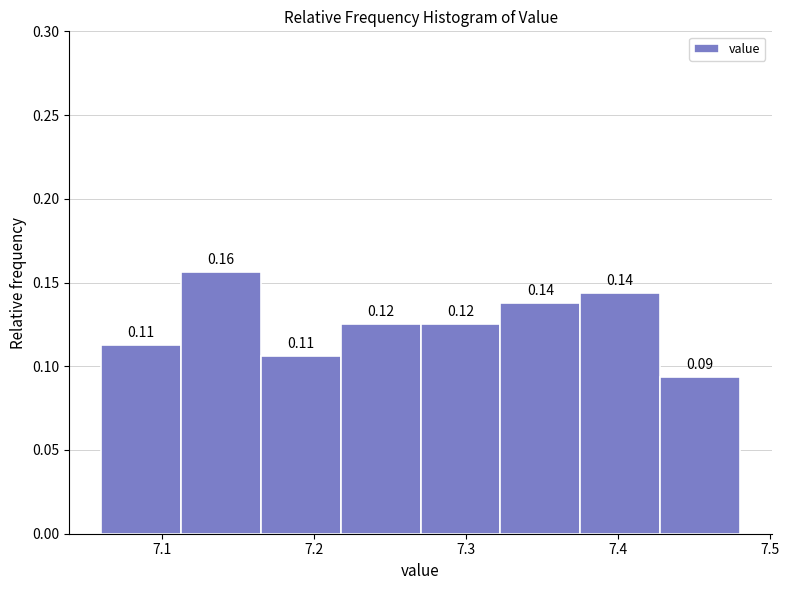

Over which range of the x-axis is the bar tallest?

7.11 to 7.17